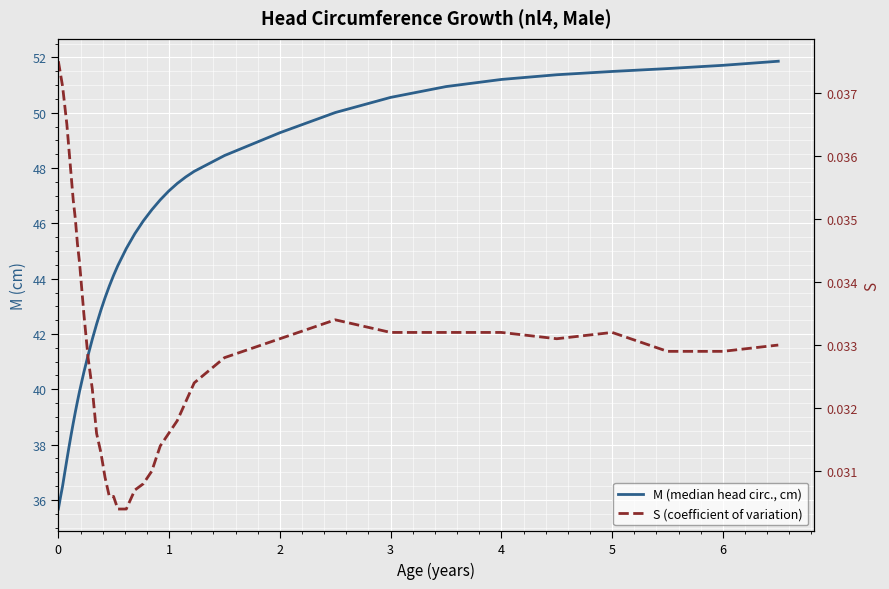

Is it true that S (coefficient of variation) equals 0.0 at 6?

False